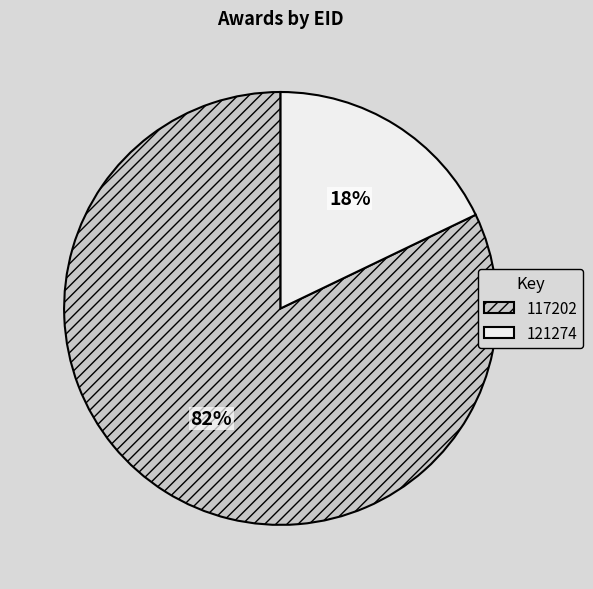

To the nearest percent, what is the difference between the largest and smallest slice percentages?

64%